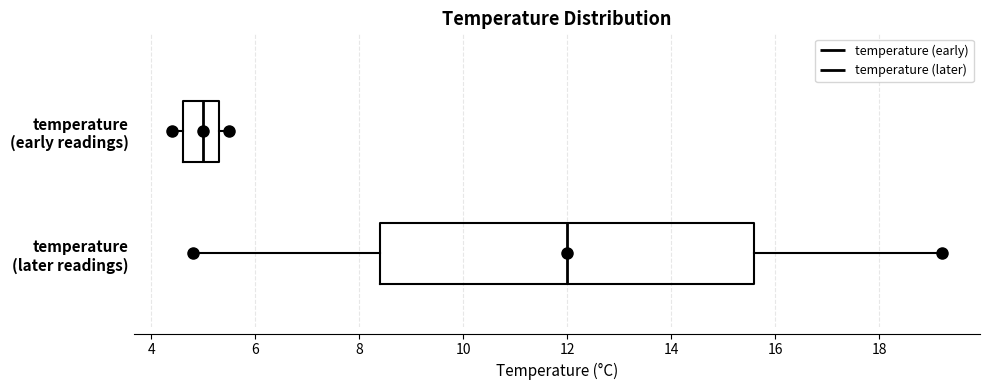

Reading bottom to top, transcribe this box plot: for each box, give where its median line is, the range the box spans, and where its two whiskers end, as read against the x-axis. The values are not printed on the chart, so give them approximately, as read against the axis.

temperature (later readings): median 12.0, box 8.4 to 15.6, whiskers 4.8 to 19.2
temperature (early readings): median 5.0, box 4.6 to 5.4, whiskers 4.4 to 5.6